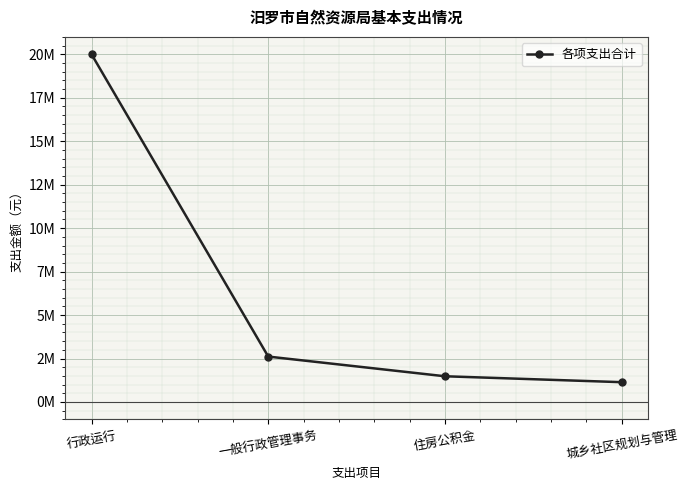

What is the difference between the maximum and minimum values?

18860547